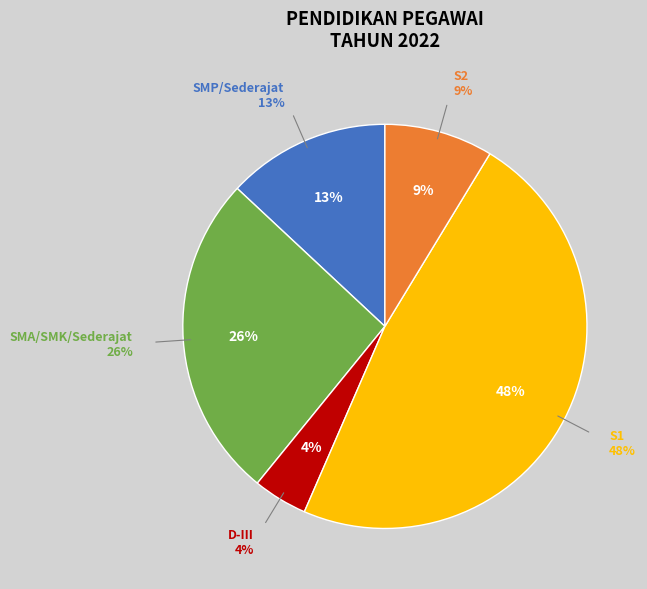

Does SMP/Sederajat account for over 50% of the chart?

No